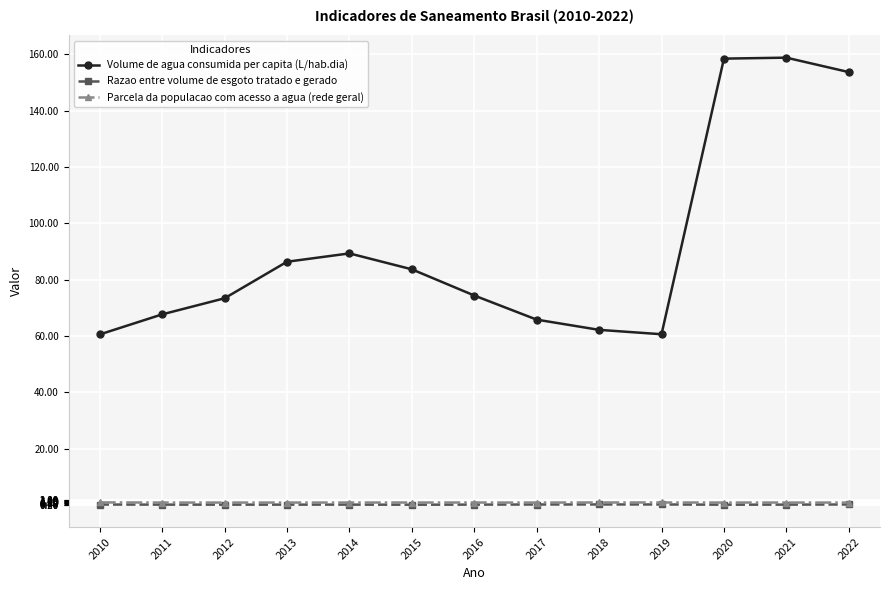

What is the minimum value for Parcela da populacao com acesso a agua (rede geral)?

0.9